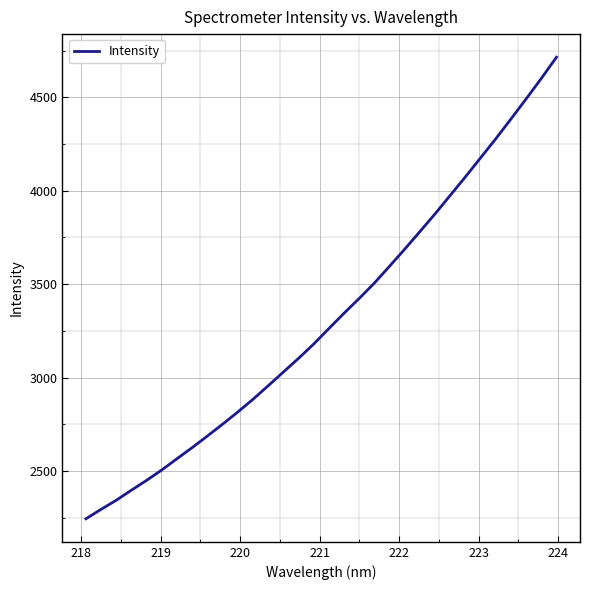

What is the minimum value shown in the chart?

2244.0